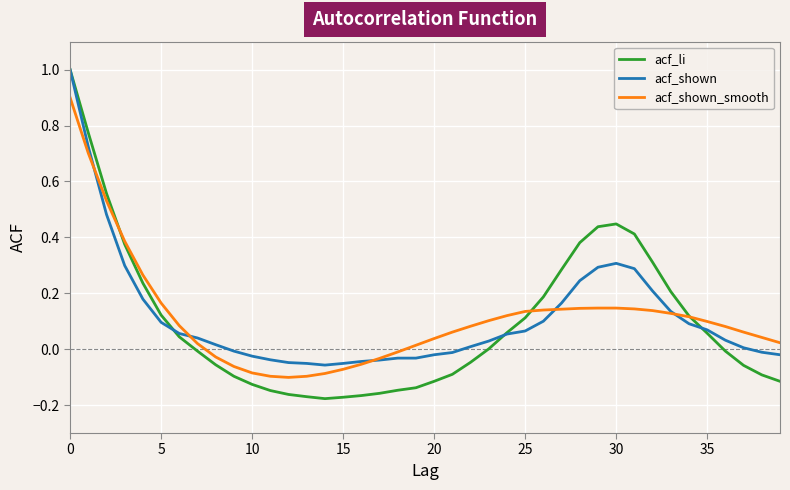

Which series has the largest range (max minus min)?

acf_li